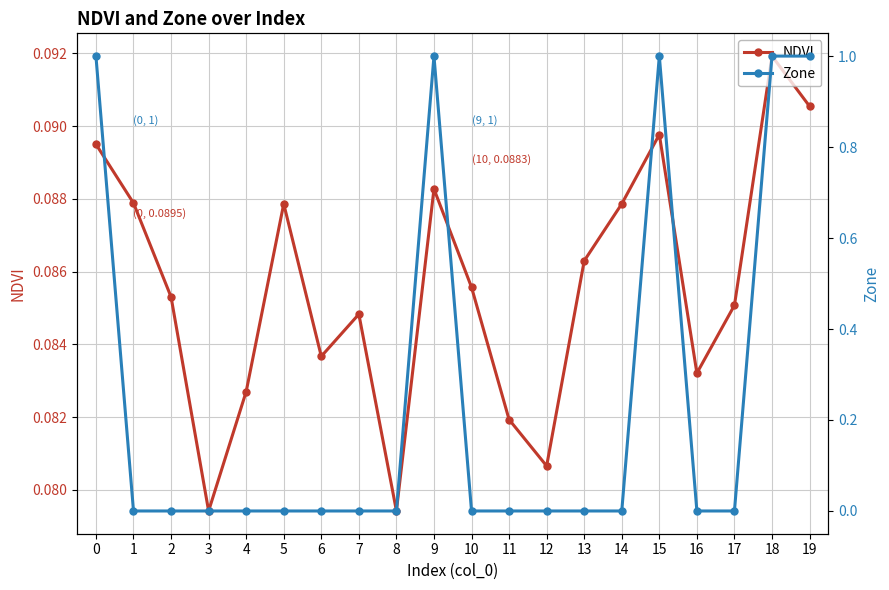

How many times do NDVI and Zone cross each other?

6